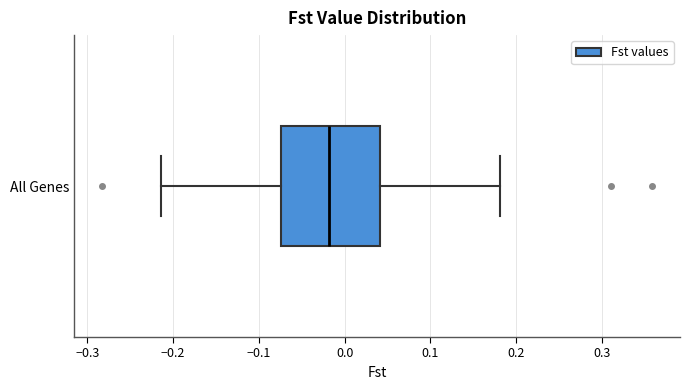

Where does the right whisker of the box for All Genes end on the x-axis? The values are not printed on the chart, so give them approximately, as read against the axis.

0.18